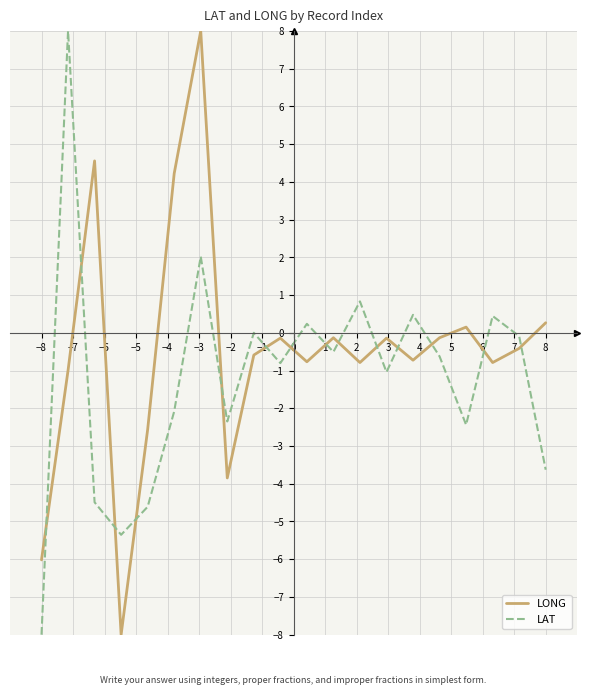

What is the smallest value displayed?

-8.0